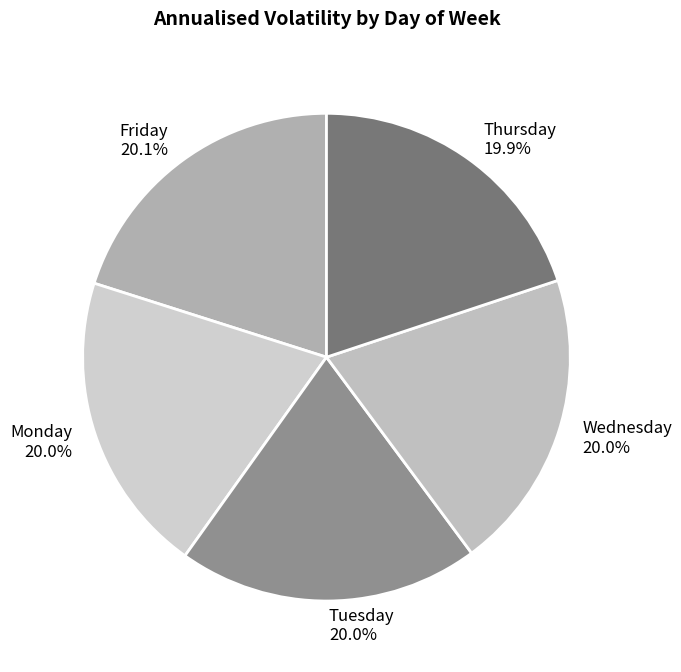

True or false: Friday accounts for 20% of the total.

True